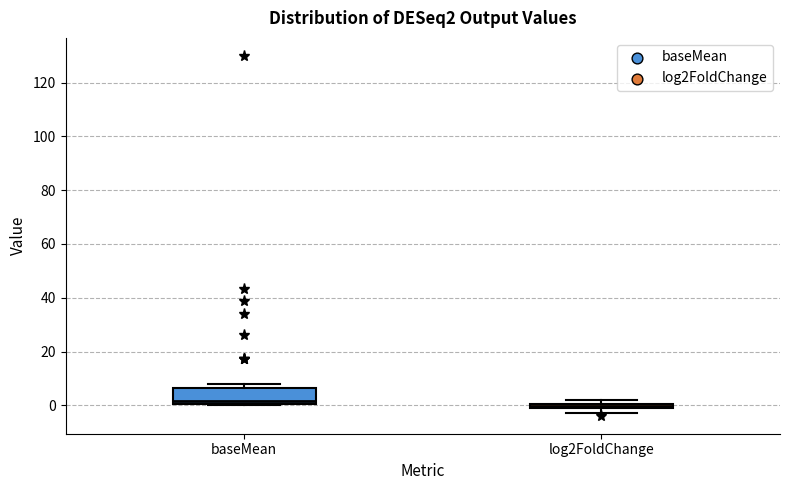

Which box is the tallest, from its lower edge to its upper edge?

baseMean